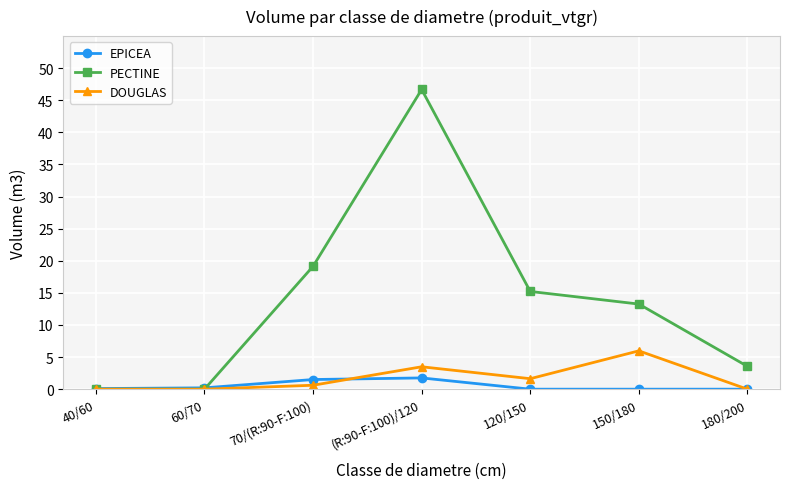

At which label is DOUGLAS closest to 2?

120/150